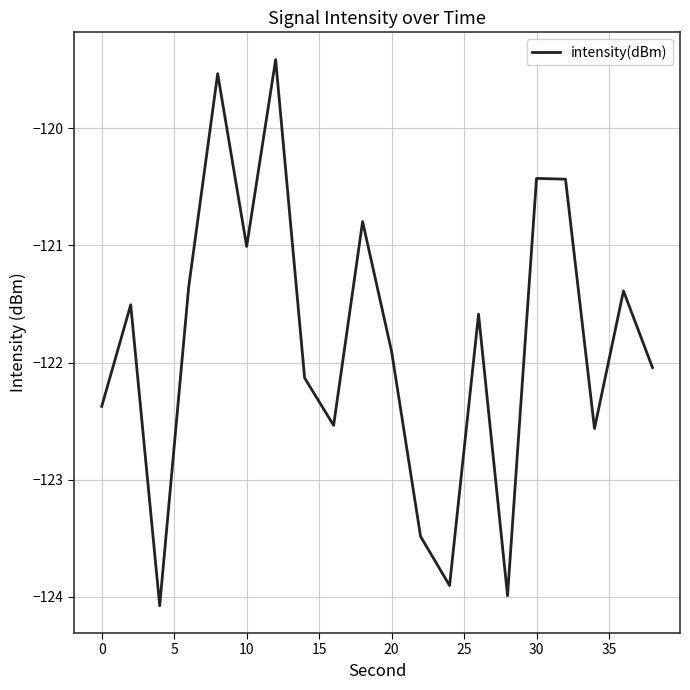

Reading left to right, extract all data points from this chart.

-122.4	-121.5	-124.1	-121.4	-119.5	-121.0	-119.4	-122.1	-122.5	-120.8	-121.9	-123.5	-123.9	-121.6	-124.0	-120.4	-120.4	-122.6	-121.4	-122.0